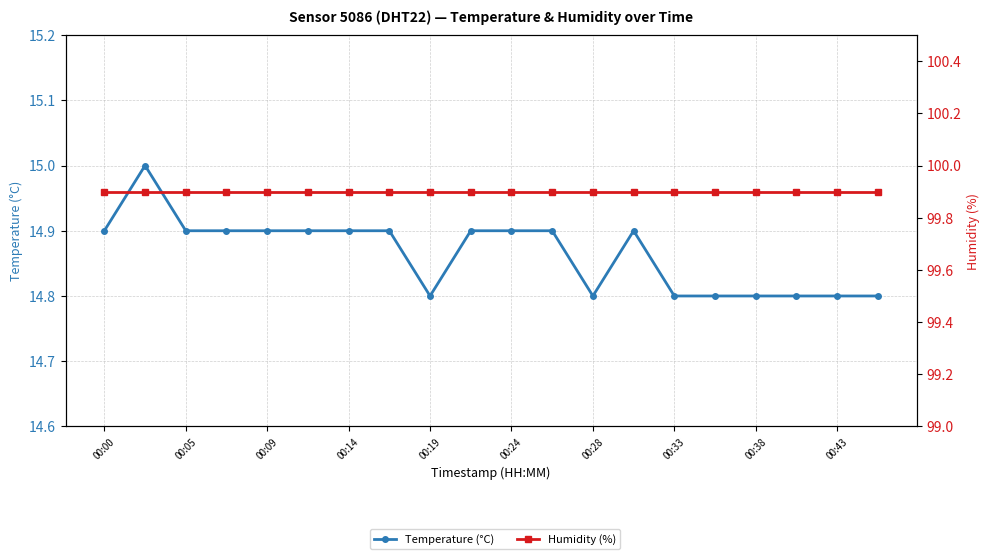

Is the value of Humidity (%) at 00:33 greater than the value of Temperature (°C) at 00:19?

Yes